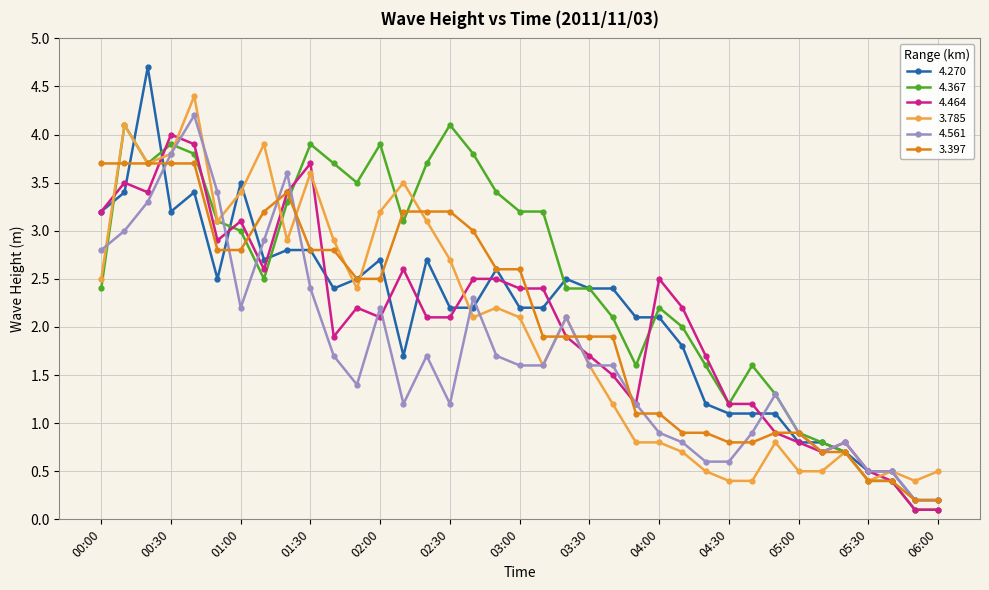

Which series has the largest total across all categories?

4.367